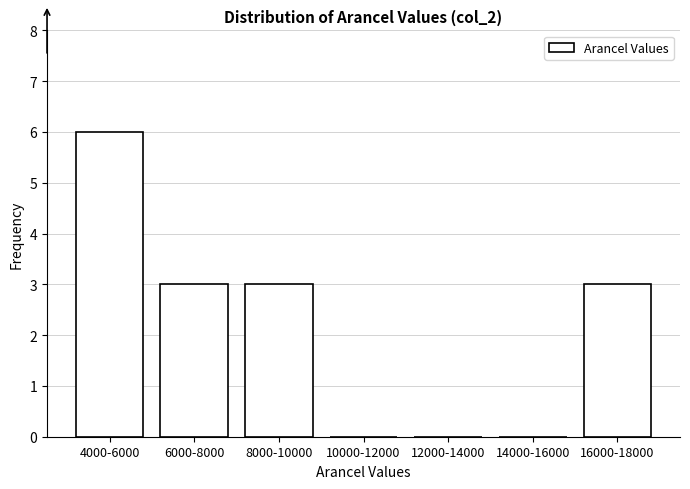

Reading right to left, transcribe all the data shown in this chart.

16000-18000=3	14000-16000=0	12000-14000=0	10000-12000=0	8000-10000=3	6000-8000=3	4000-6000=6